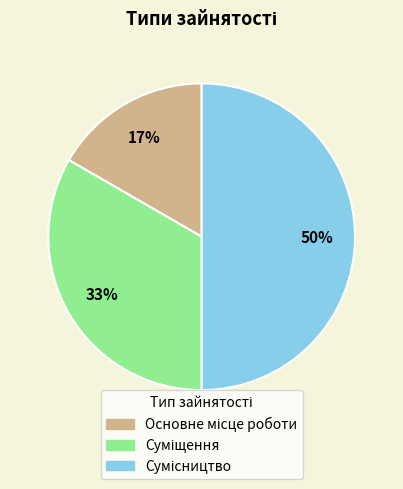

To the nearest percent, what is the difference between the largest and smallest slice percentages?

33%